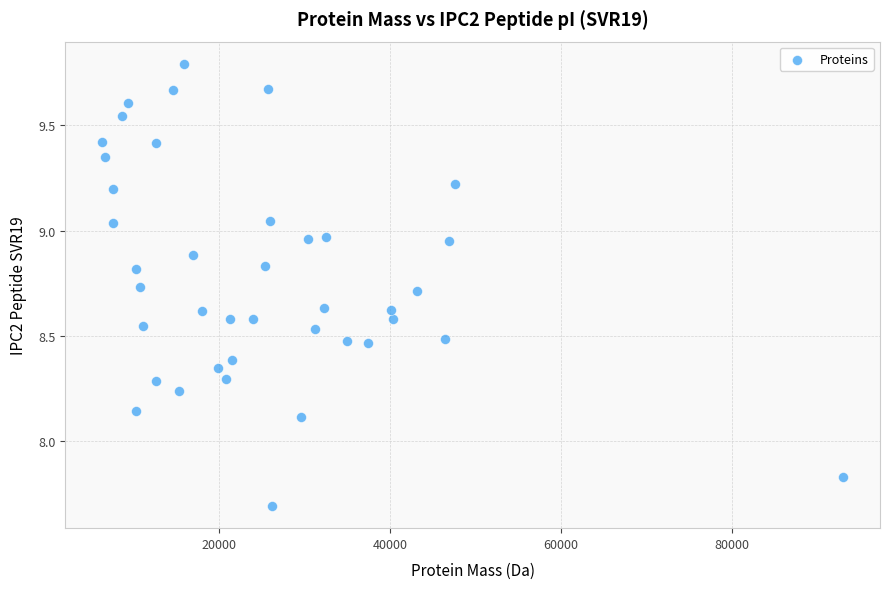

What is the range of X values (max minus min)?

86614.4